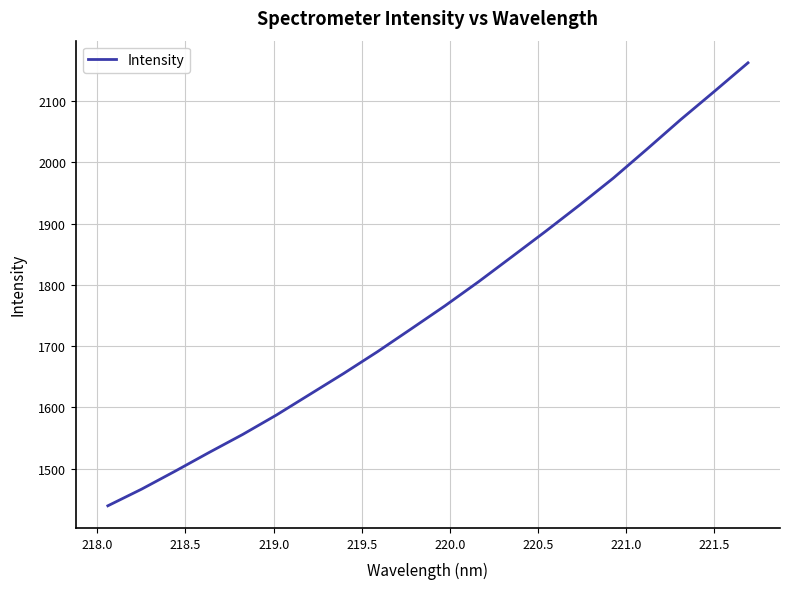

What is the smallest value displayed?

1439.4